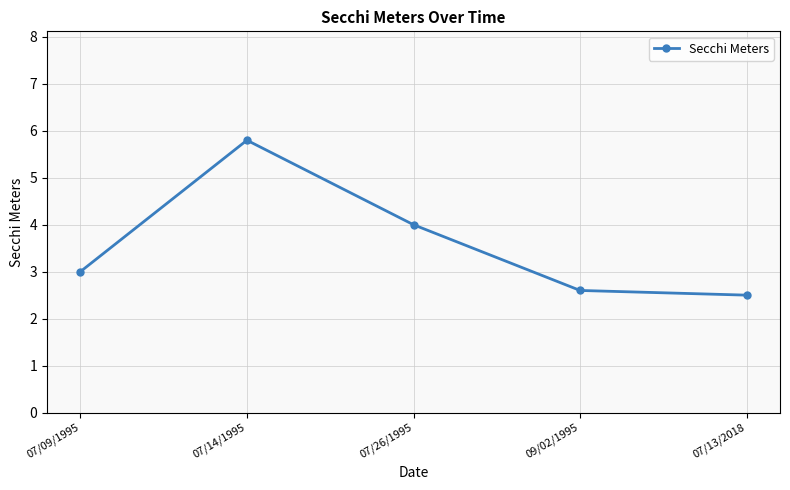

What position from the right is 07/13/2018?

1